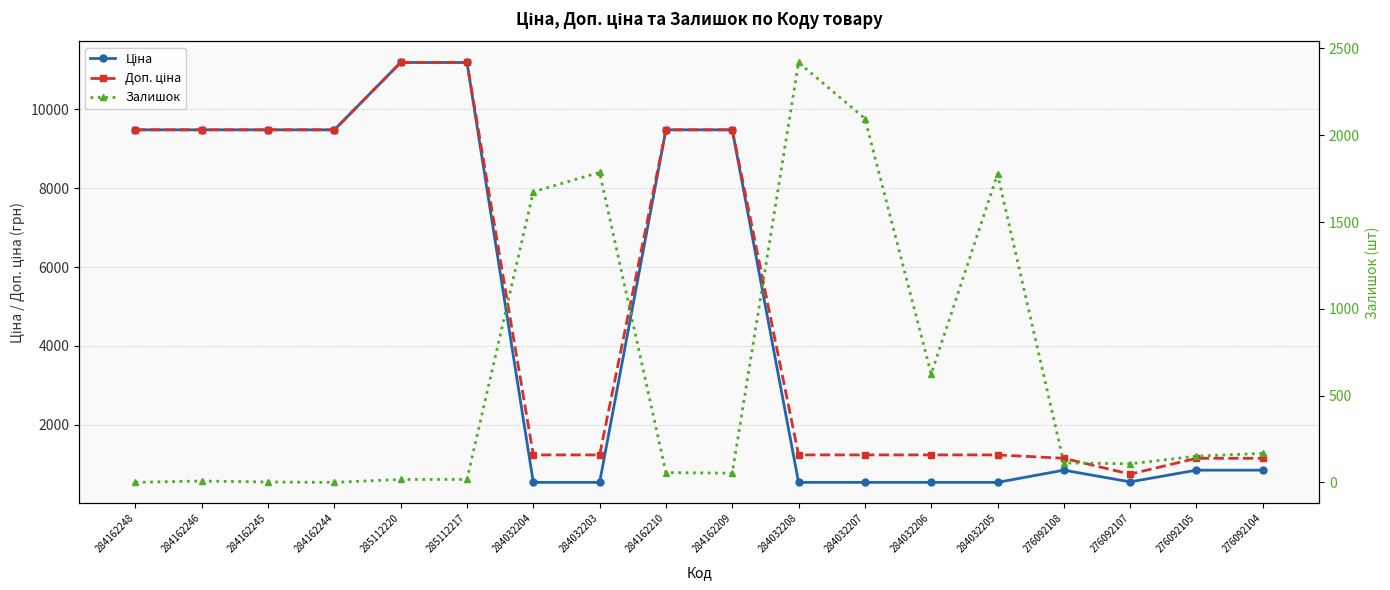

What position from the right is 284032207?

7